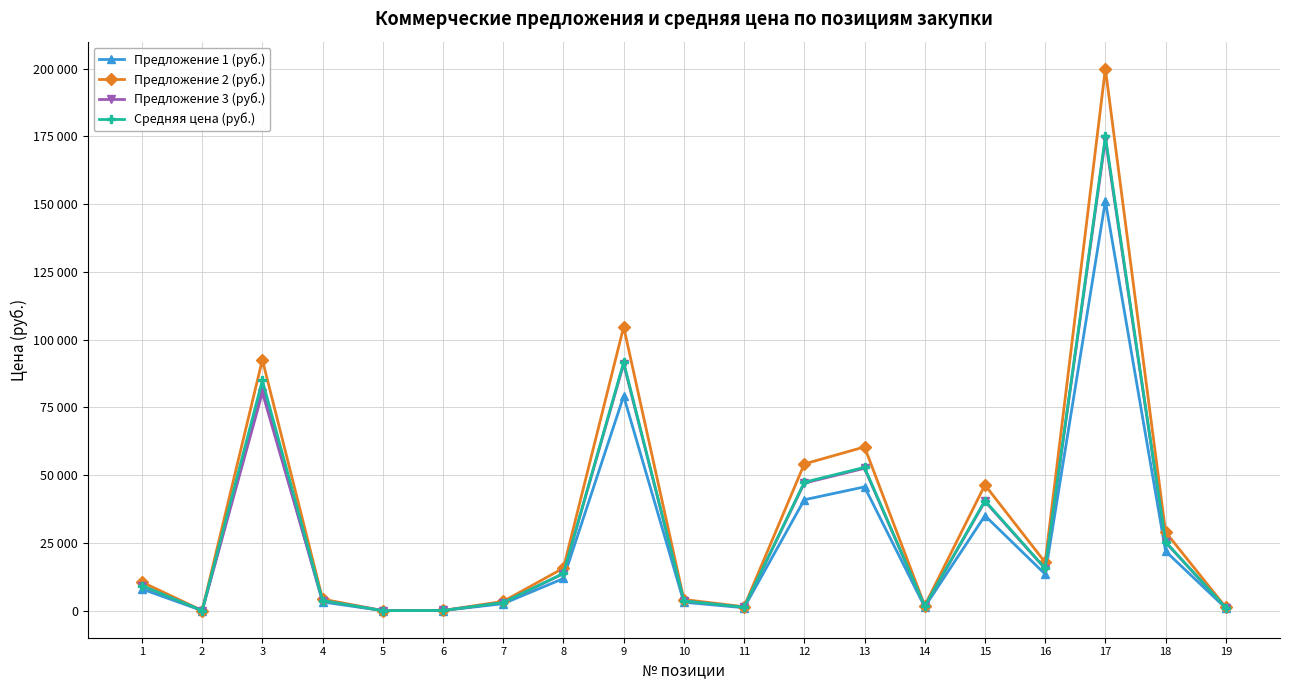

After their last crossing, which series has the higher values: Предложение 3 (руб.) or Предложение 1 (руб.)?

Предложение 3 (руб.)